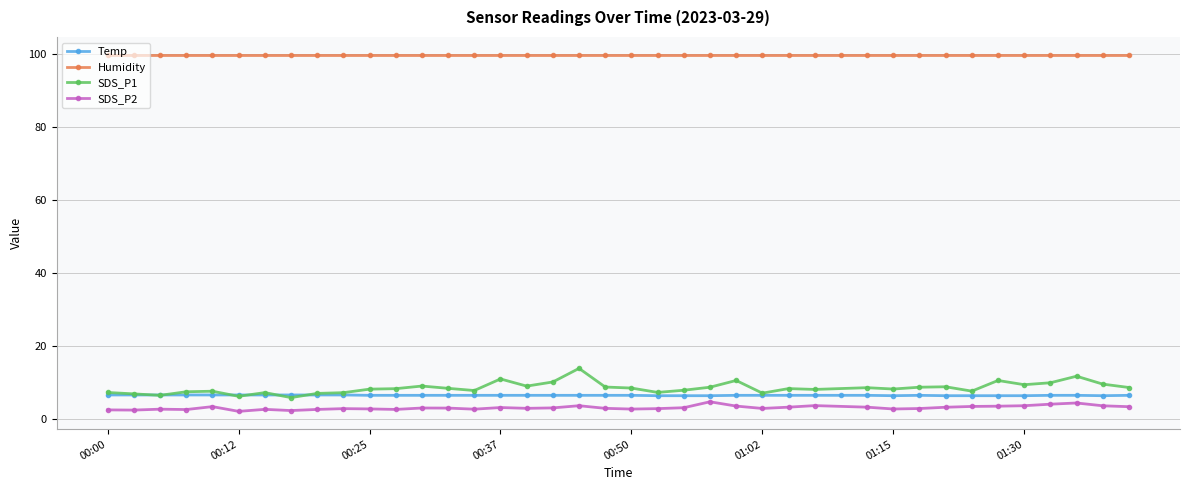

What is the maximum value for Humidity?

99.9